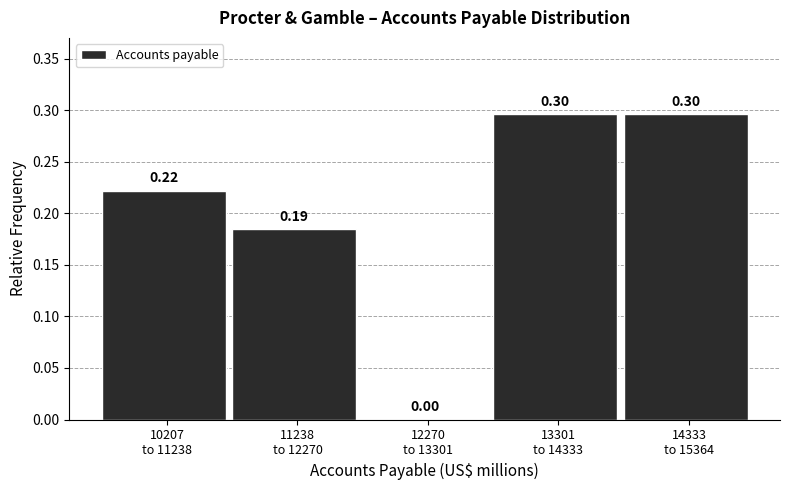

What is the sum of all values?

1.0